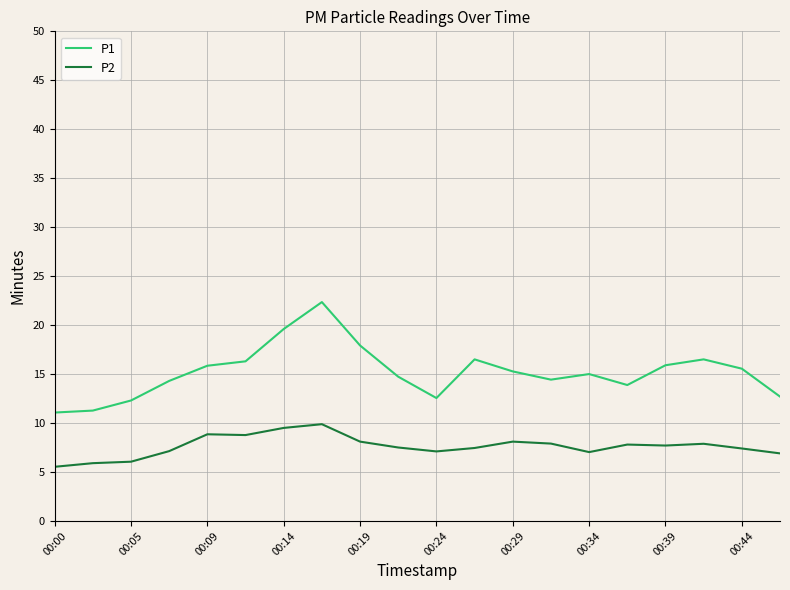

Which series has the widest spread of values?

P1